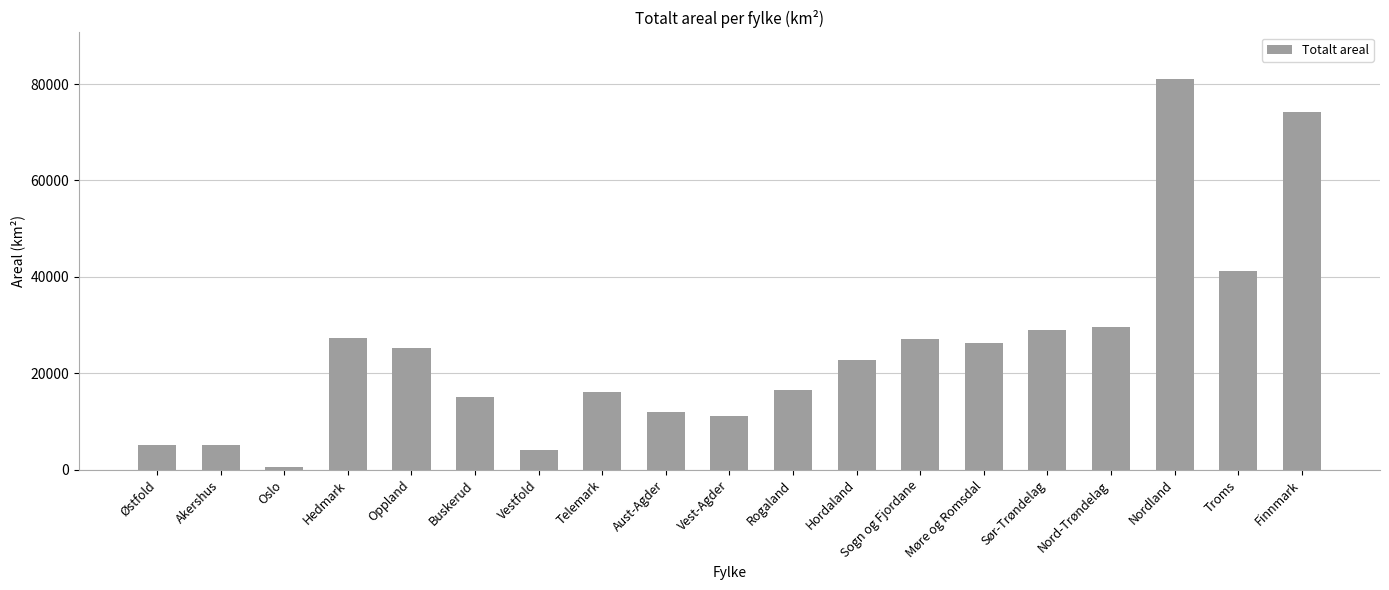

What is the label of the 9th bar from the right?

Rogaland